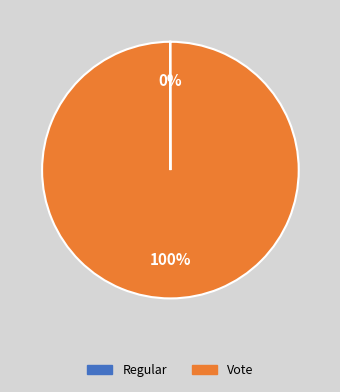

Which category has the biggest portion of the pie?

Vote